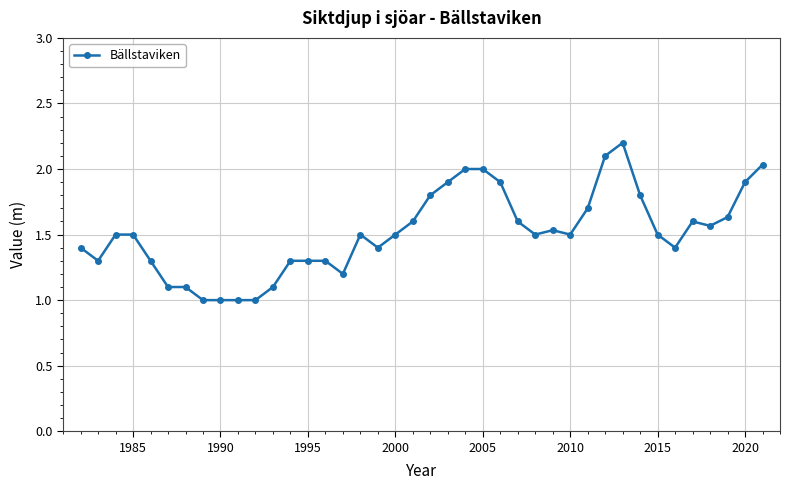

What is the smallest value displayed?

1.0